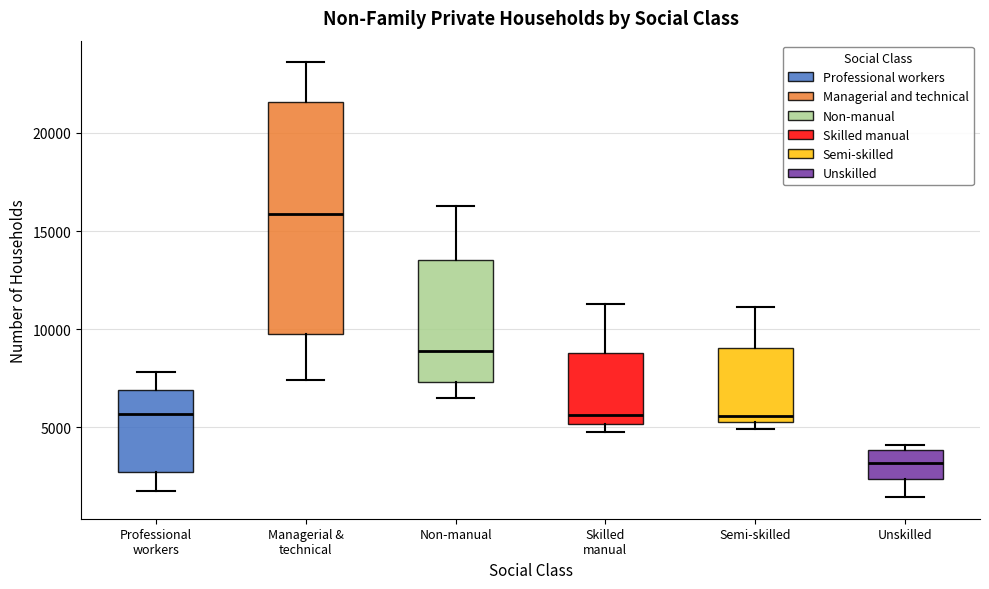

Where is the upper edge of the box for Non-manual on the y-axis? The values are not printed on the chart, so give them approximately, as read against the axis.

13500